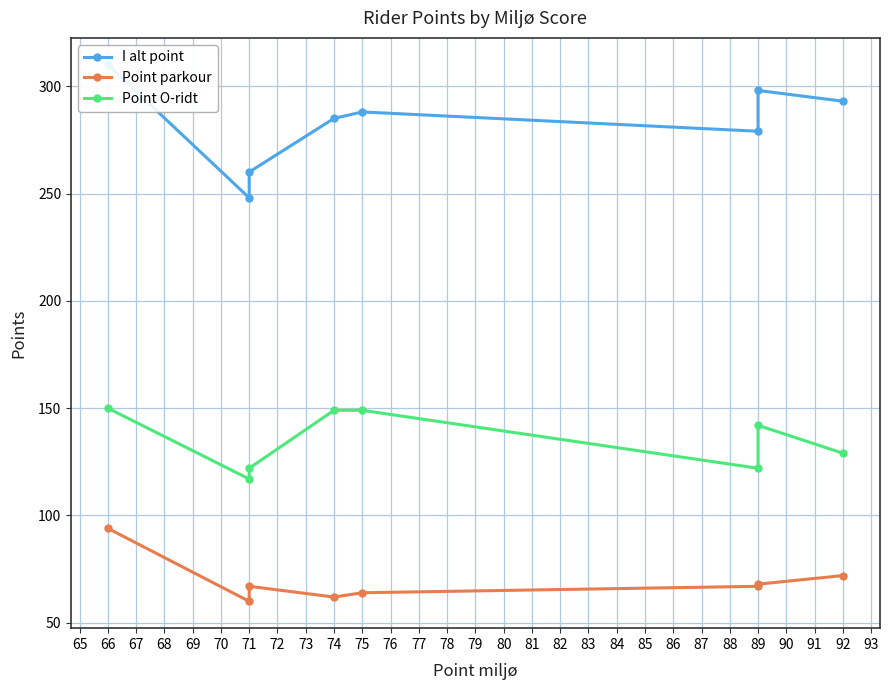

True or false: I alt point and Point O-ridt cross at least once.

False